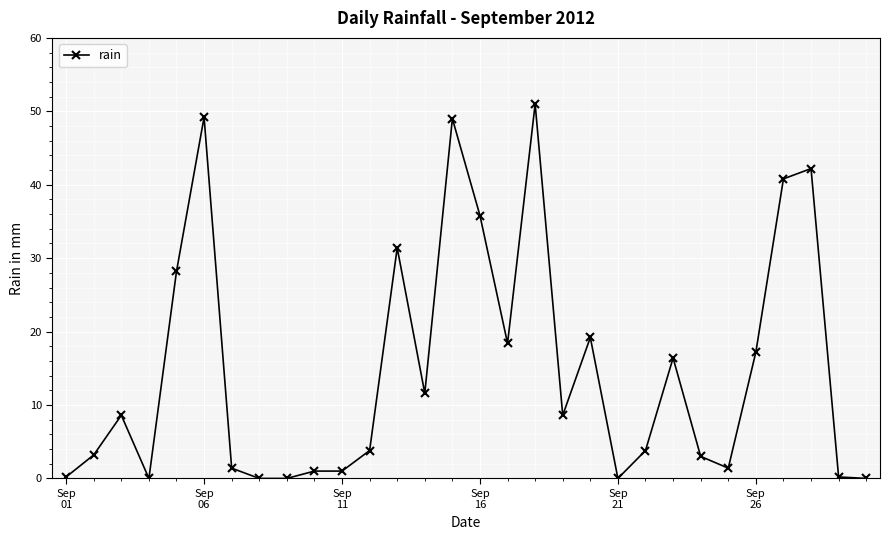

What is the difference between the second highest and second lowest values?

49.2